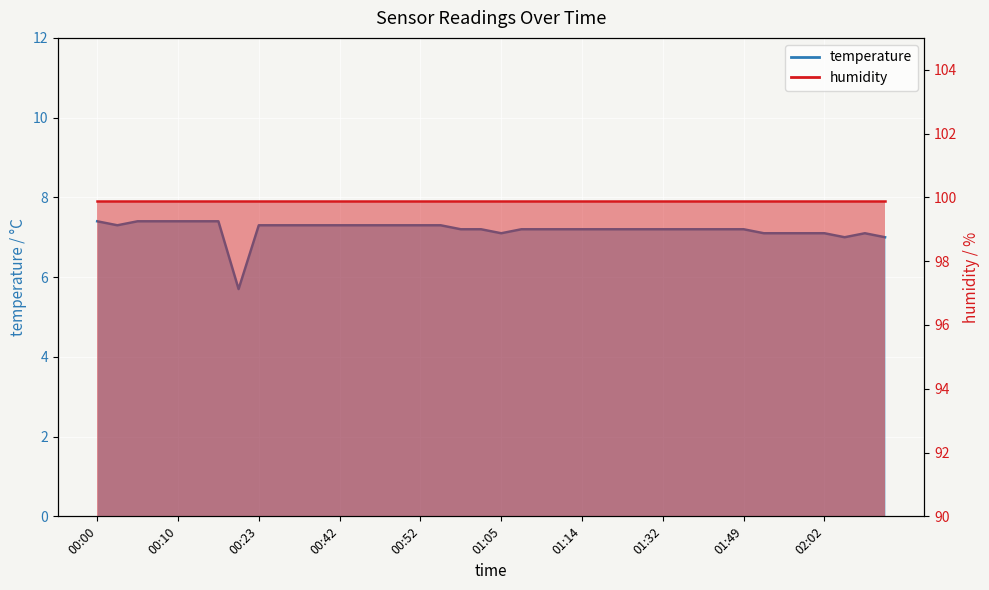

Rank the categories by value from lowest to highest.

00:20, 02:09, 02:14, 01:05, 01:52, 01:57, 02:00, 02:02, 02:12, 01:00, 01:02, 01:07, 01:10, 01:12, 01:14, 01:19, 01:22, 01:29, 01:32, 01:36, 01:41, 01:47, 01:49, 00:03, 00:23, 00:33, 00:35, 00:38, 00:42, 00:45, 00:47, 00:50, 00:52, 00:55, 00:00, 00:05, 00:08, 00:10, 00:15, 00:18